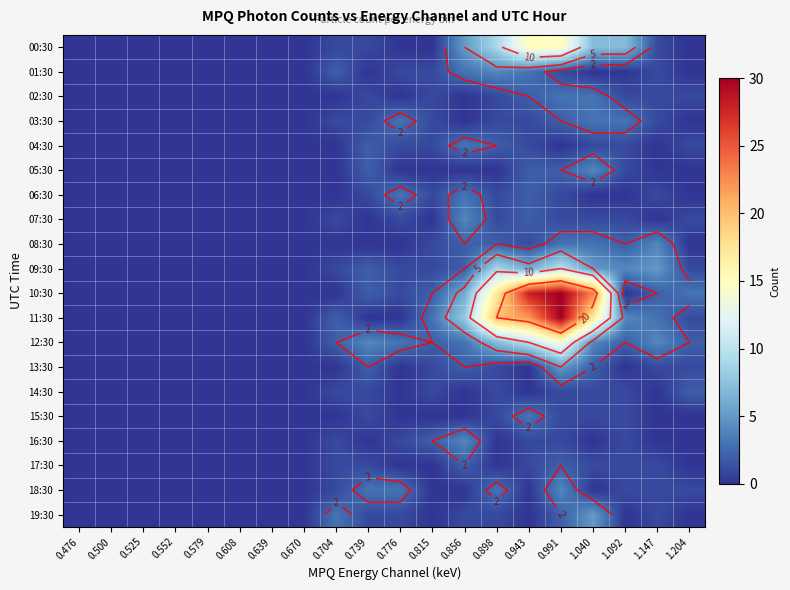

The value of 03:30 at 0.579 is -2. True or false?

False